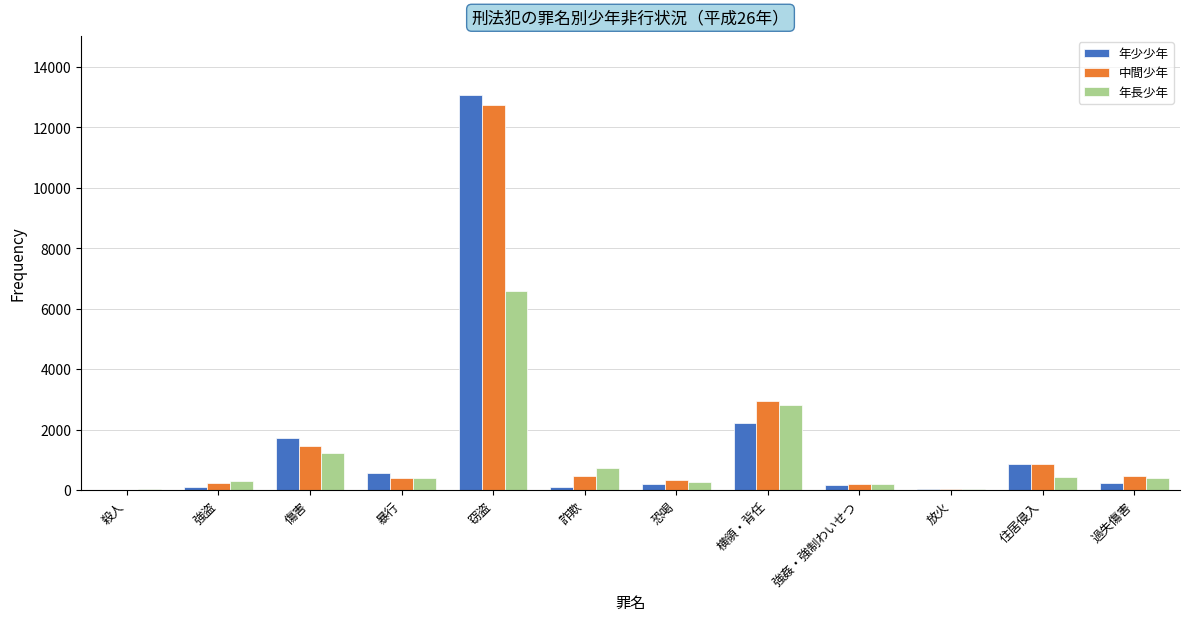

How many groups of bars are there?

12